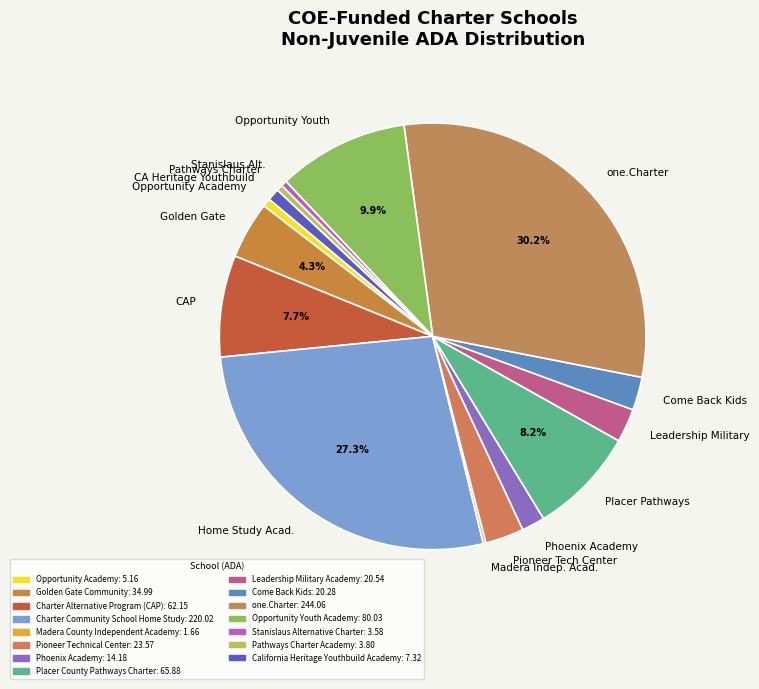

Does any single category account for the majority?

No